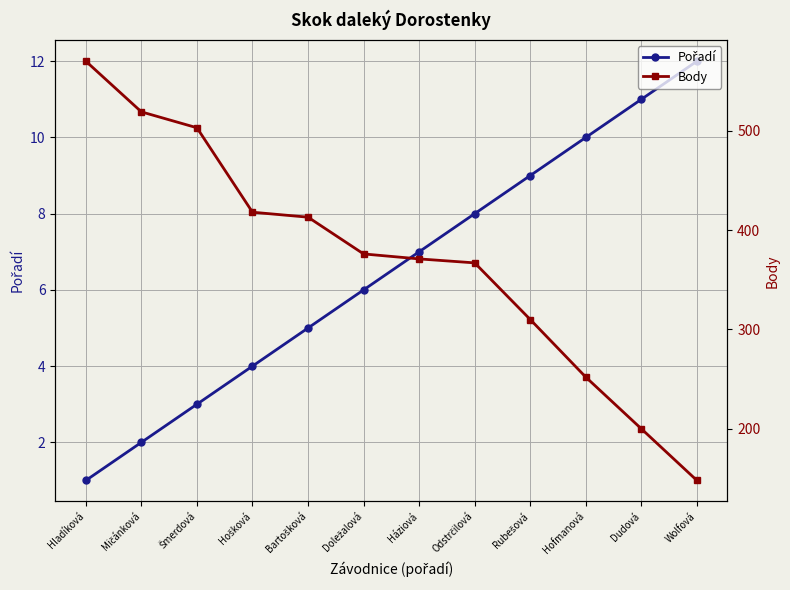

At which category does the chart reach its peak across all series?

Hladíková